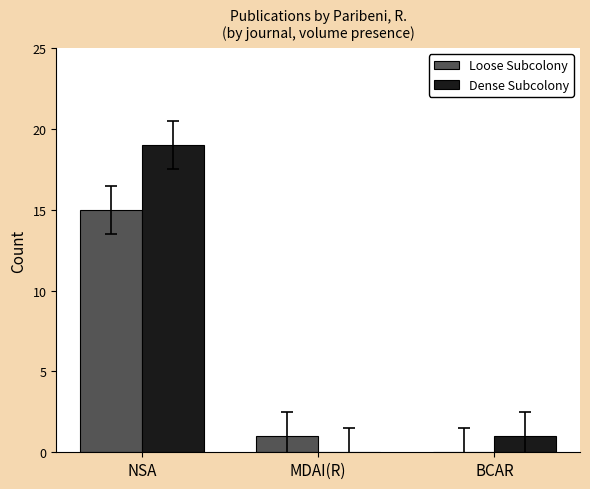

The value of Dense Subcolony at BCAR is 2. True or false?

False